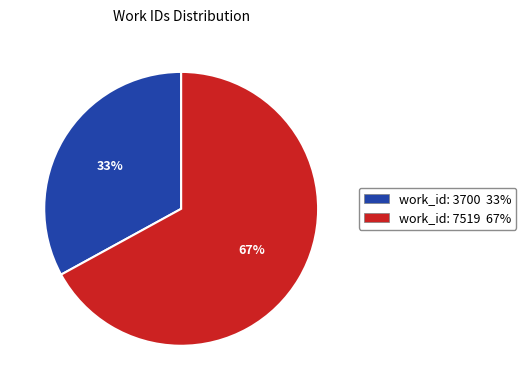

To the nearest percent, what is the combined percentage of work_id: 7519 and work_id: 3700?

100%